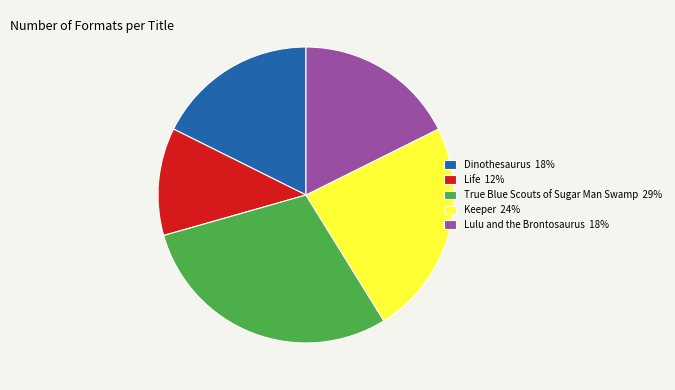

Between Dinothesaurus 18% and Life 12%, which is larger?

Dinothesaurus 18%